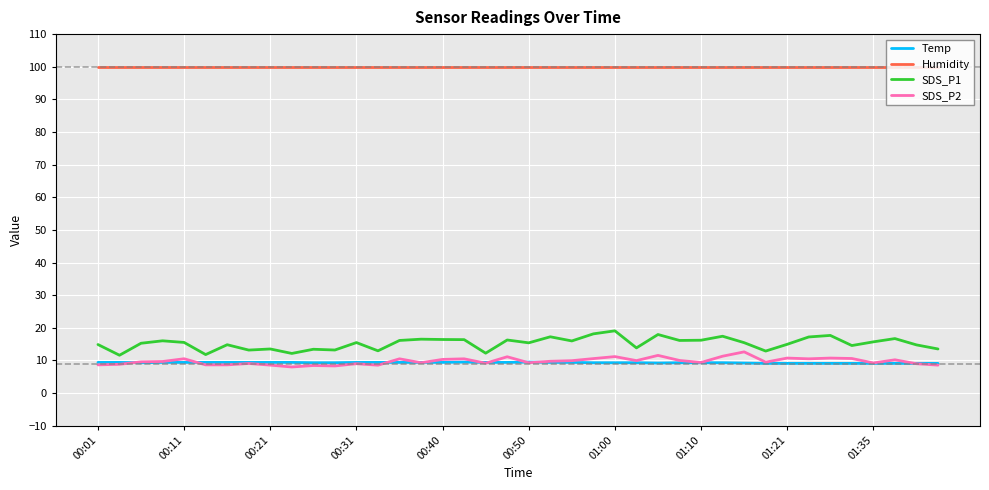

How many series are shown in this chart?

4